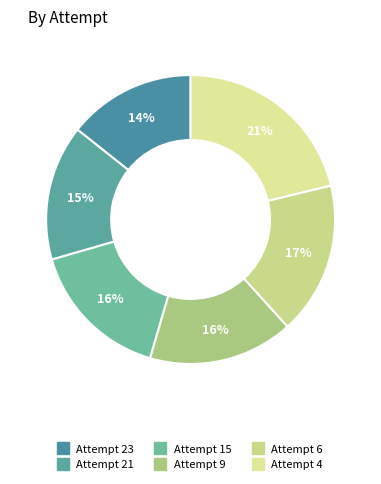

To the nearest percent, what percentage of the pie is Attempt 21?

15%